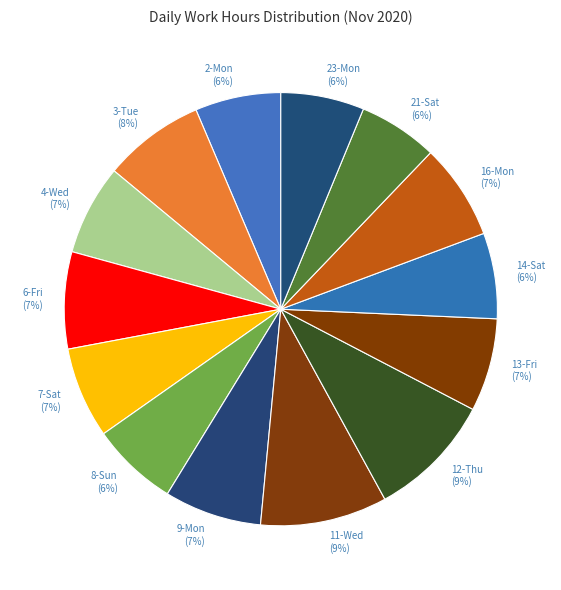

Is the sum of 23-Mon and 11-Wed greater than half?

No